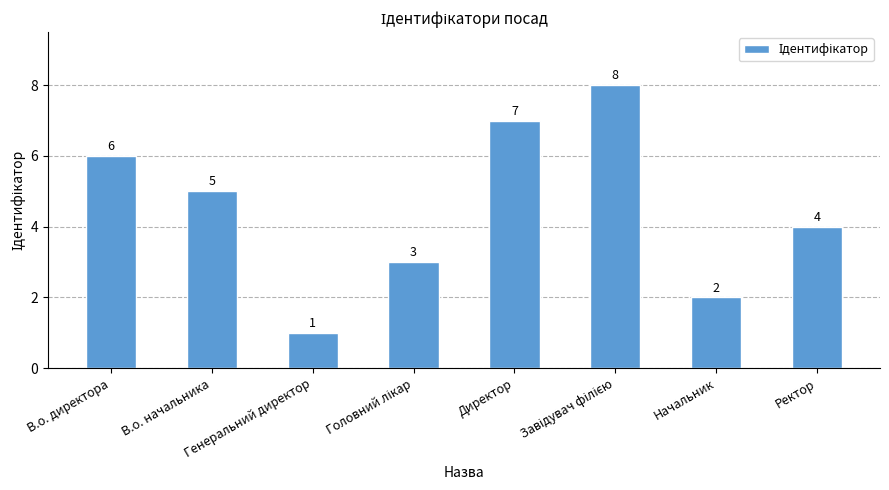

Are the bars grouped side by side (vs. stacked)?

No